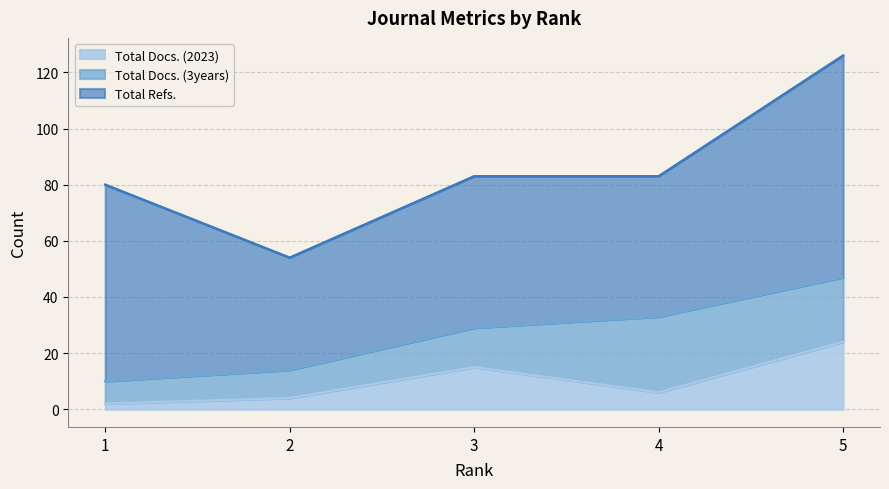

At how many categories does at least one series exceed 19?

5